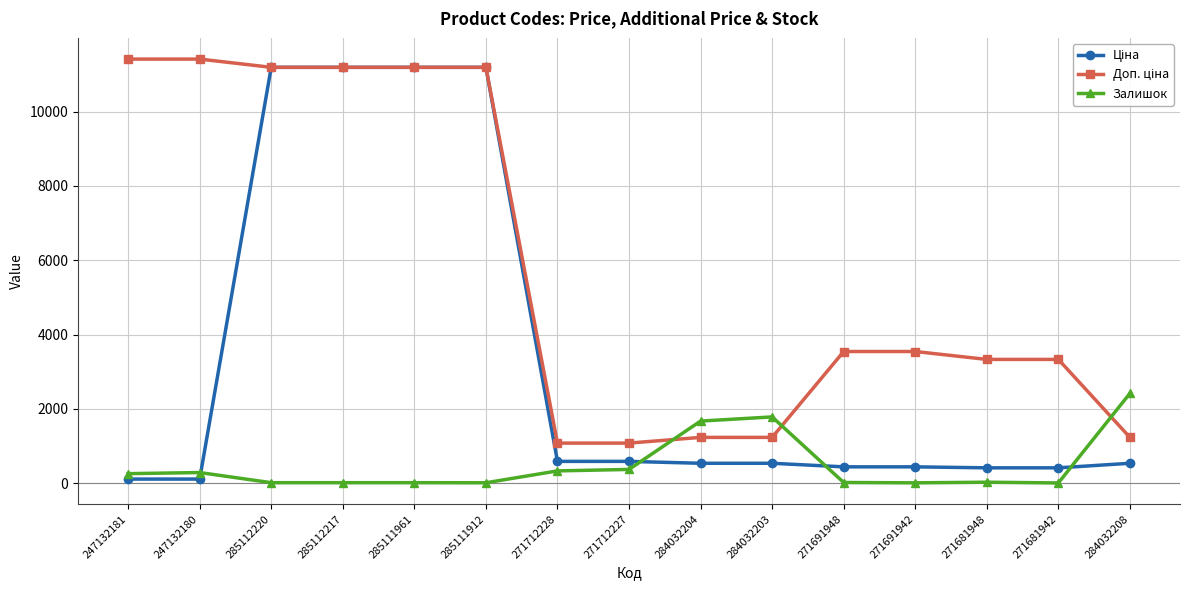

What is the difference between the highest and lowest values at 284032208?

1880.0